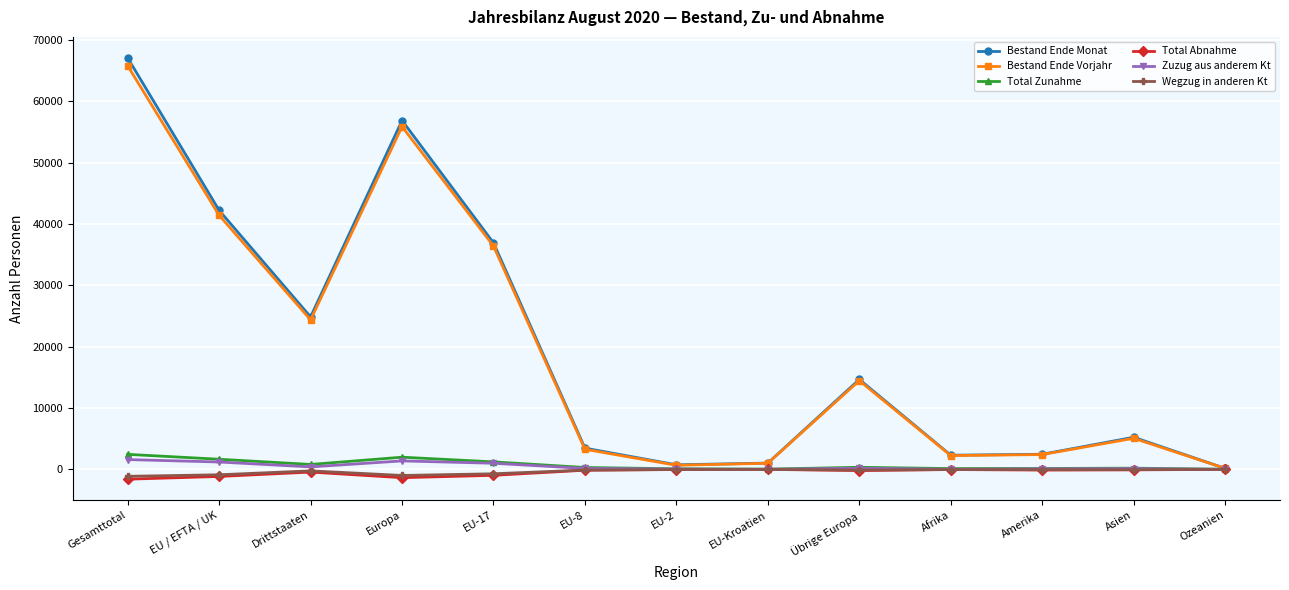

Where is the first local maximum for Total Abnahme?

Drittstaaten